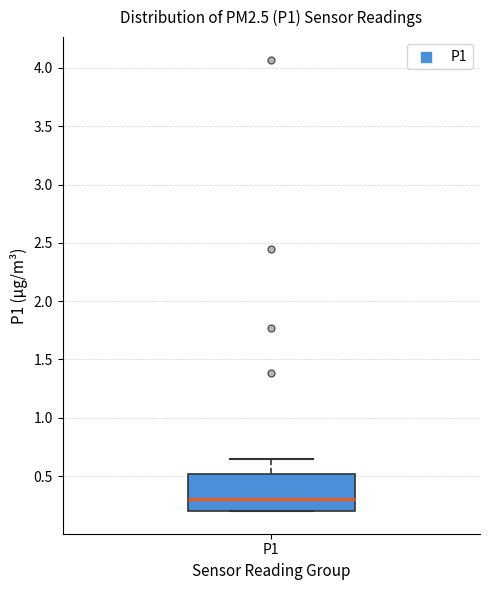

Where is the upper edge of the box for P1 on the y-axis? The values are not printed on the chart, so give them approximately, as read against the axis.

0.50